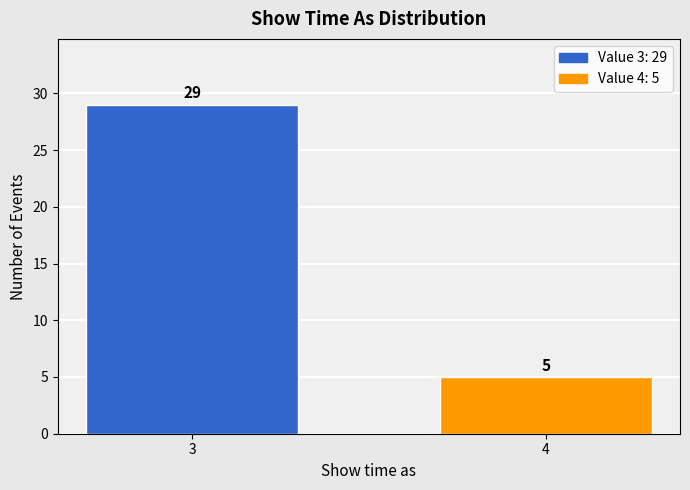

Reading right to left, transcribe all the data shown in this chart.

5	29